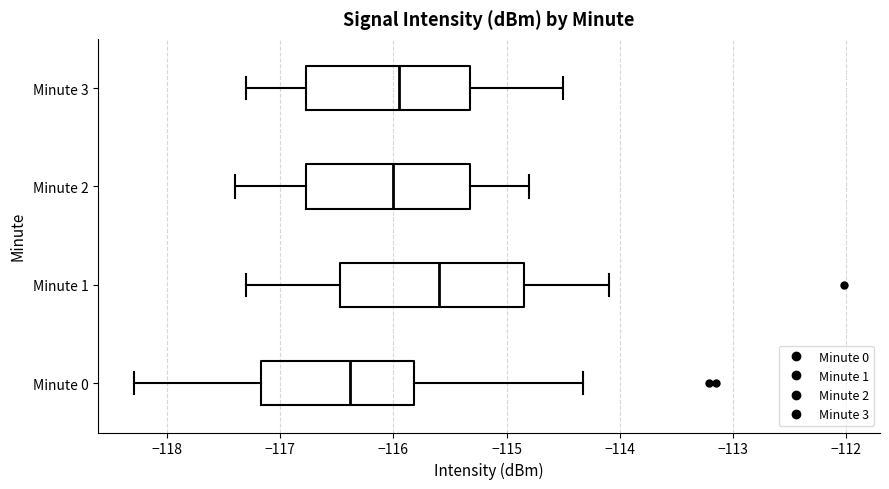

Comparing the boxes themselves (not the whiskers), which one is the widest?

Minute 1